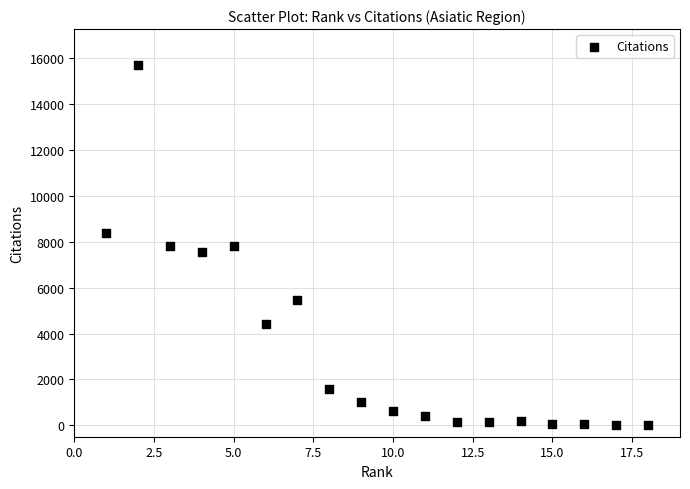

What is the range of Y values (max minus min)?

15704